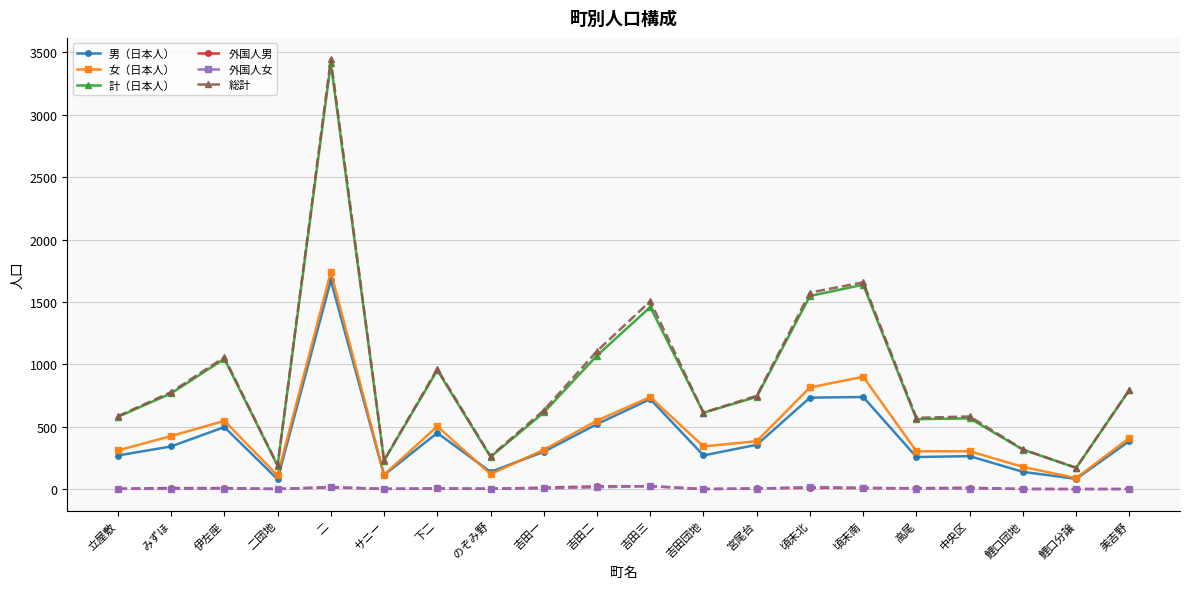

Which label corresponds to the largest value in the chart?

二